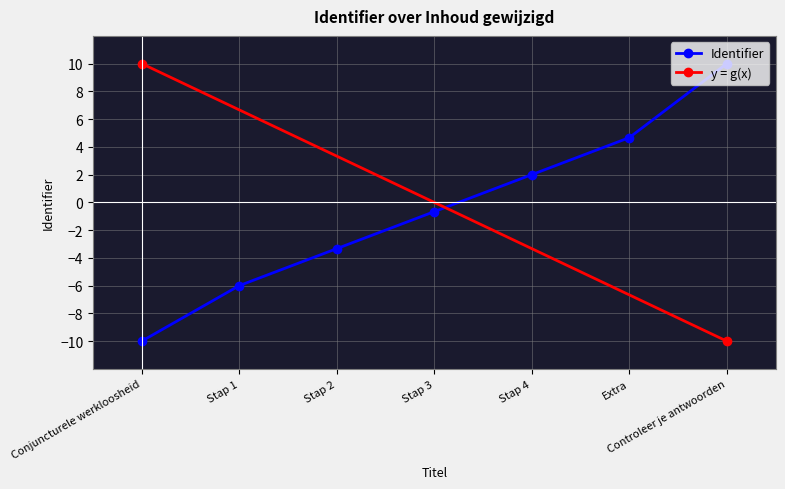

Which category has the lowest value in the Identifier series?

Conjuncturele werkloosheid